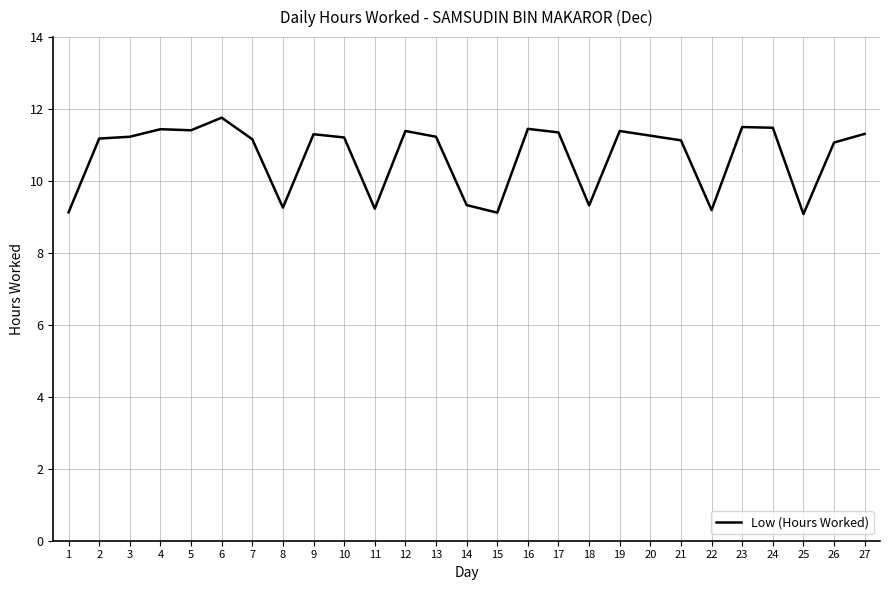

Count the number of data series in this chart.

1